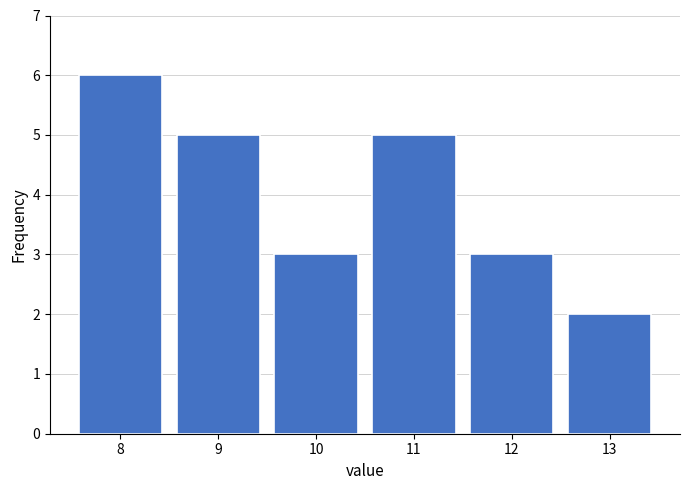

Reading right to left, list all the values displayed in this chart.

13=2	12=3	11=5	10=3	9=5	8=6